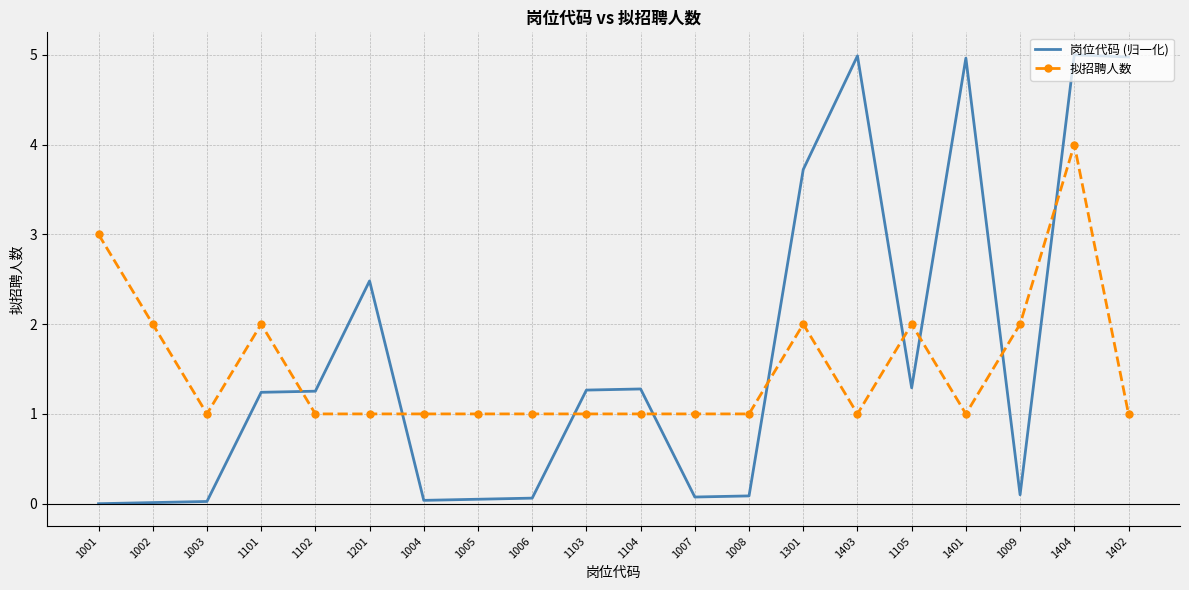

What is the maximum value shown in the chart?

5.0